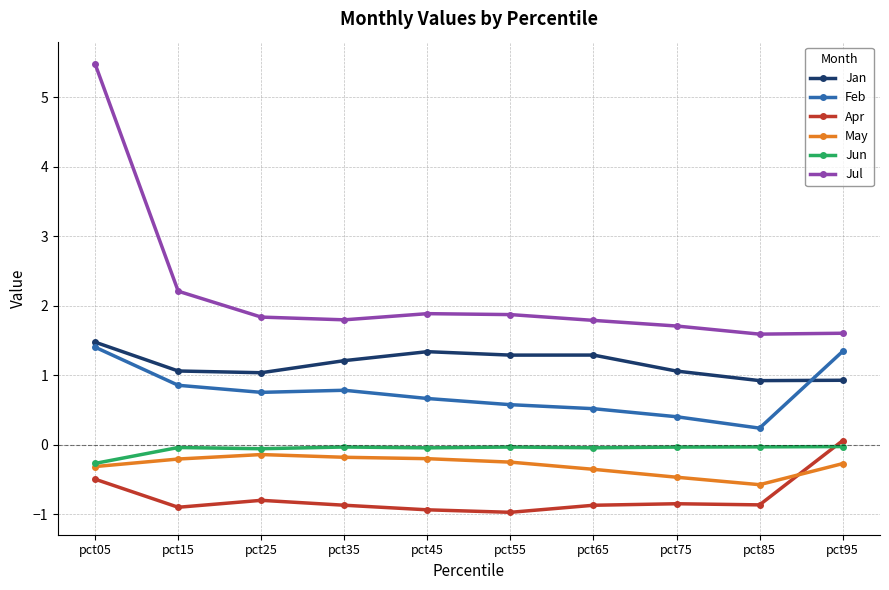

At how many categories does at least one series exceed 2?

2